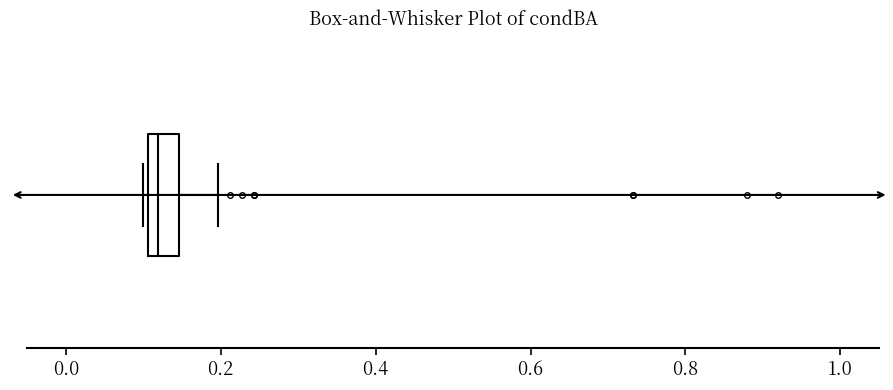

Where does the median line of the box sit on the x-axis? The values are not printed on the chart, so give them approximately, as read against the axis.

0.12